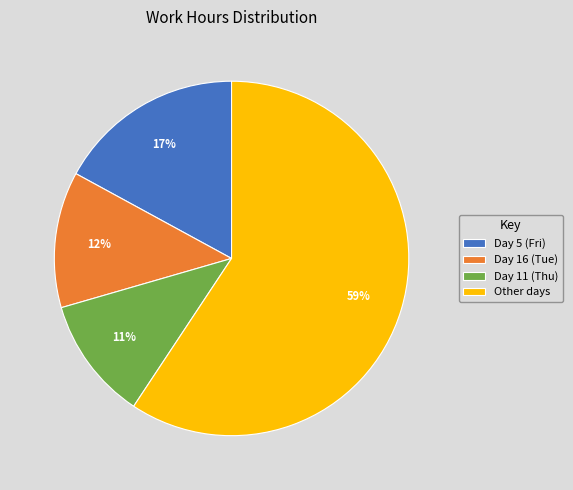

Which has a higher value, Other days or Day 16 (Tue)?

Other days